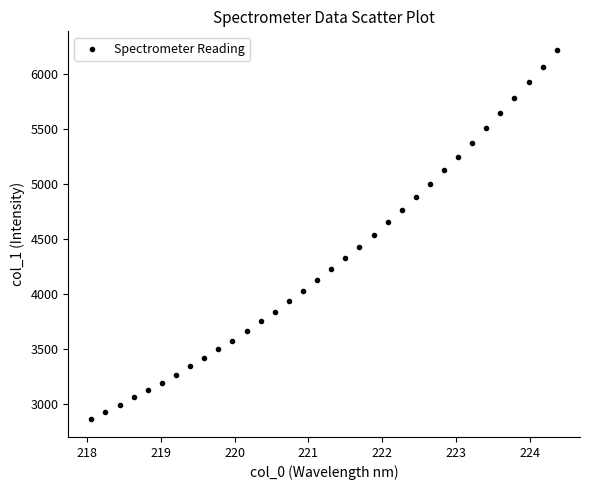

What is the range of Y values (max minus min)?

3353.9